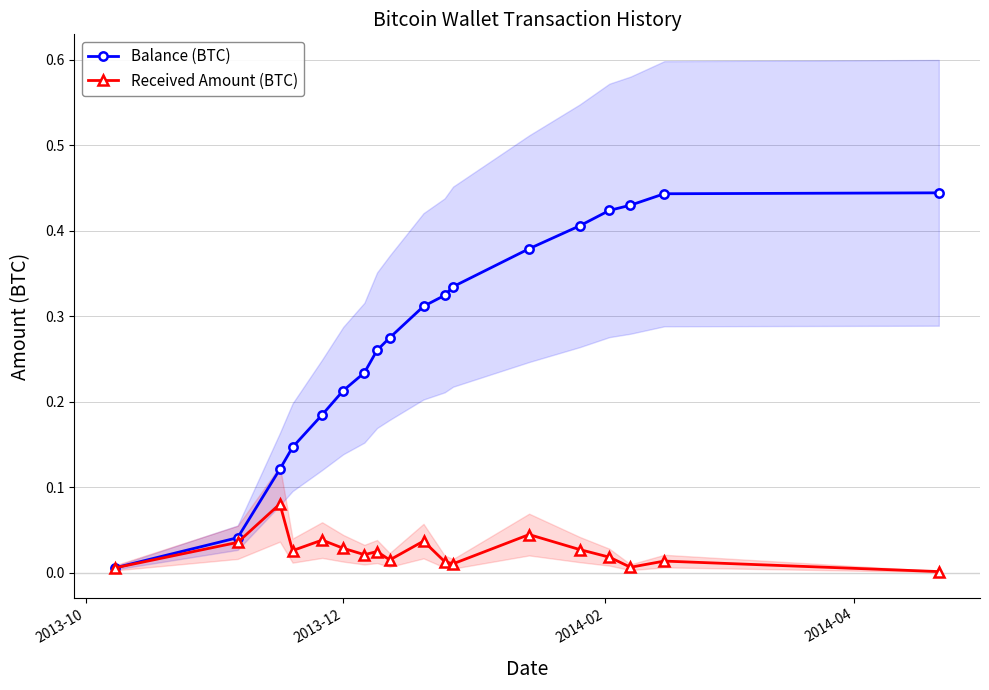

True or false: Received Amount (BTC) has more than 1 interior local peaks.

True